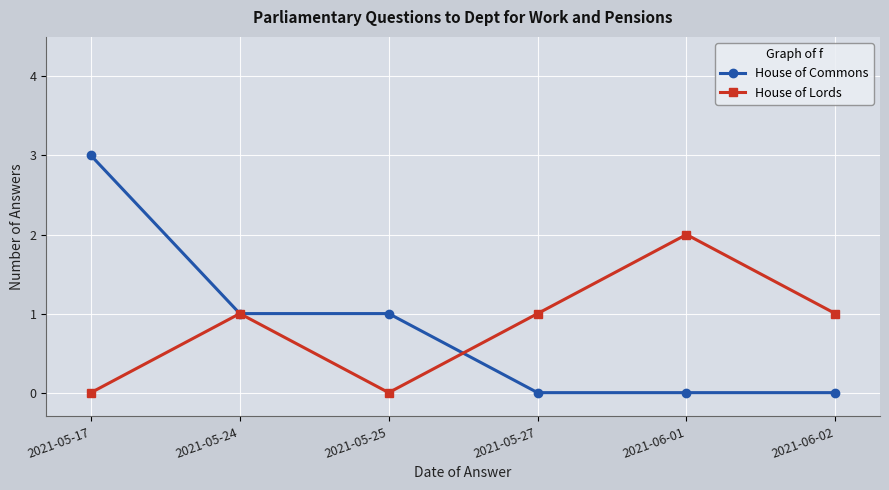

Does the chart have visible grid lines?

Yes